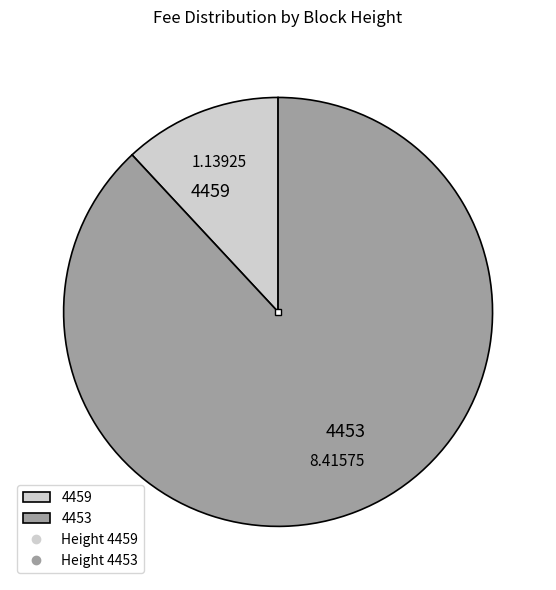

Do 4453 and 4459 together represent more than half of the pie?

Yes